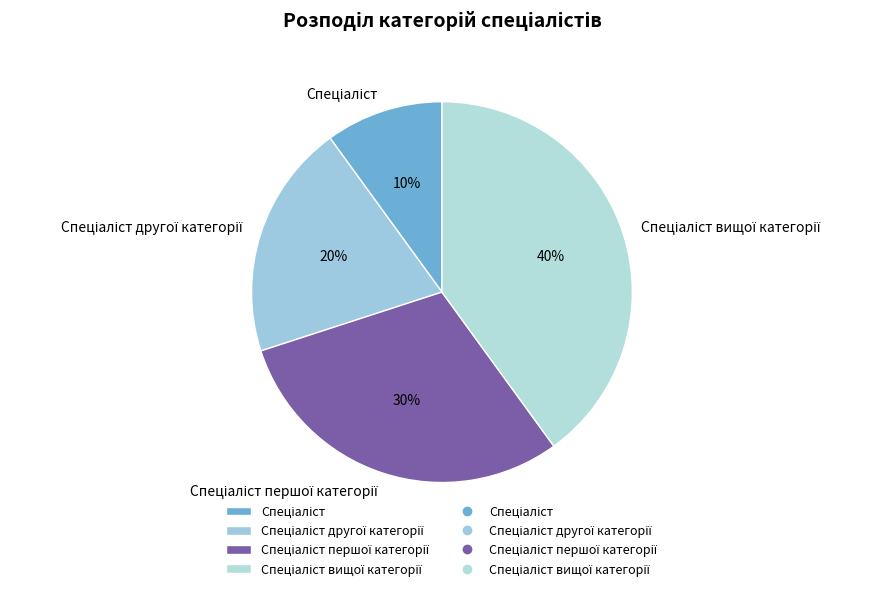

How many segments does this pie chart have?

4